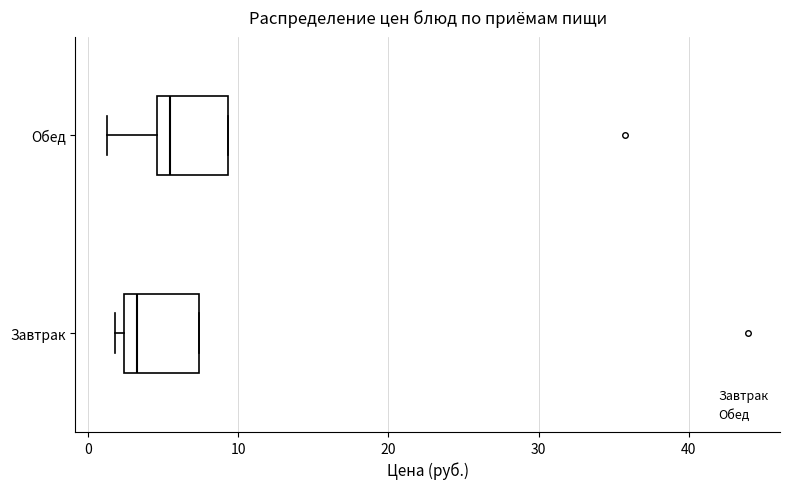

Which box has the furthest to the left median line?

Завтрак